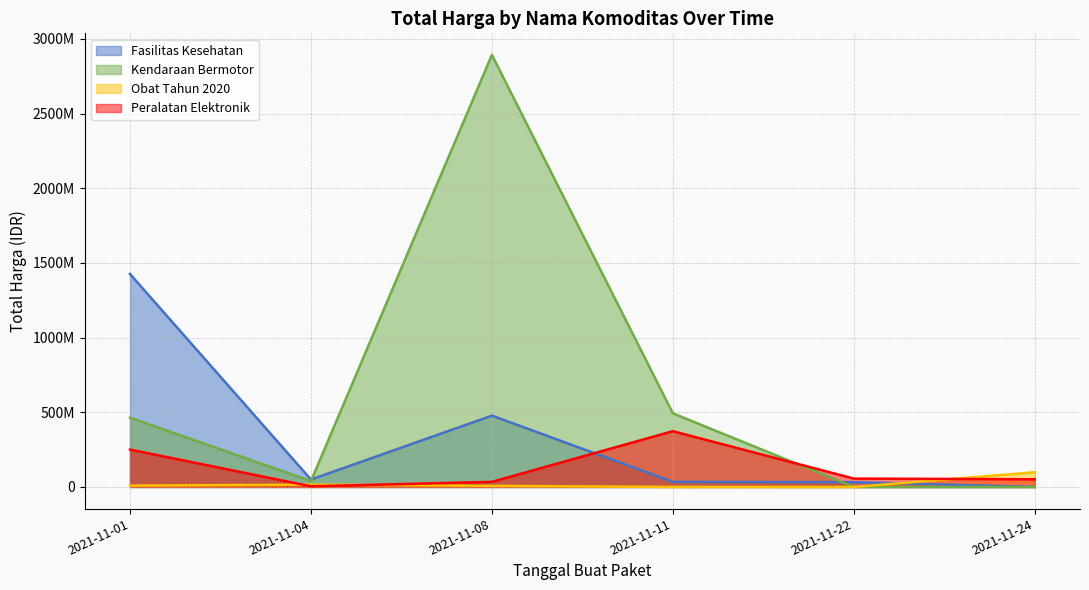

At which category does the chart reach its minimum across all series?

2021-11-22